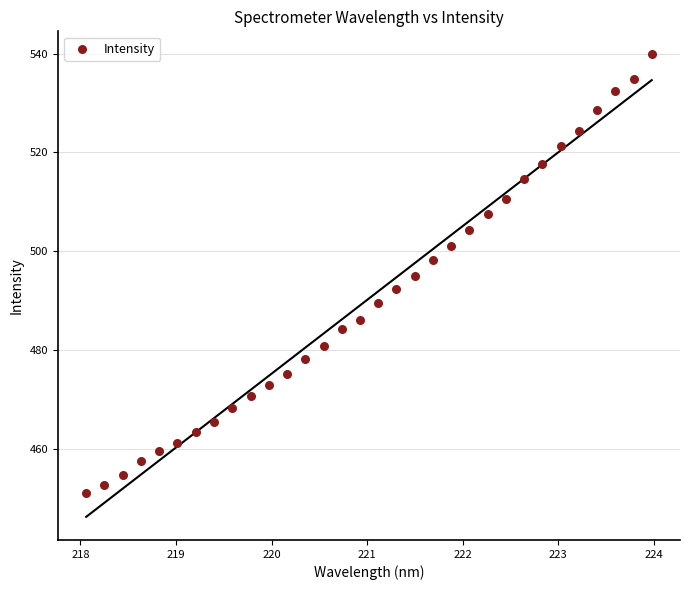

What is the range of Y values (max minus min)?

88.6